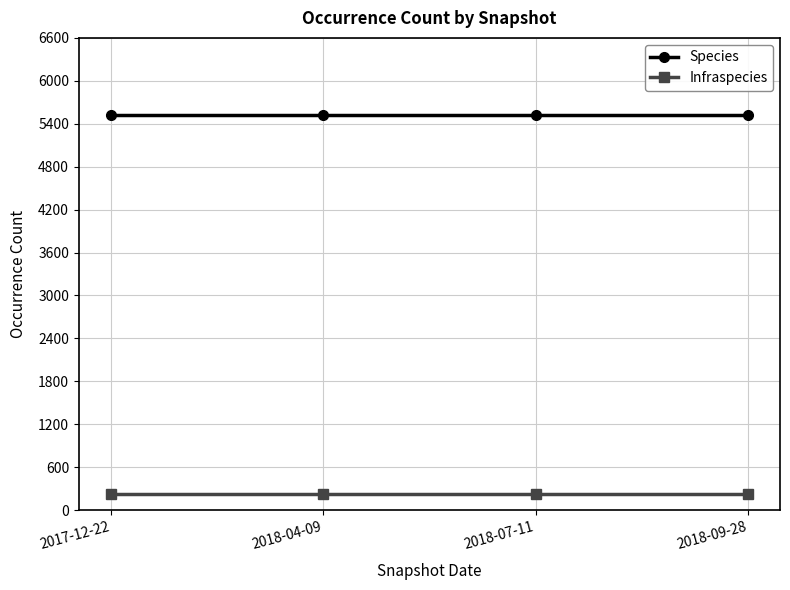

What is the greatest value displayed?

5522